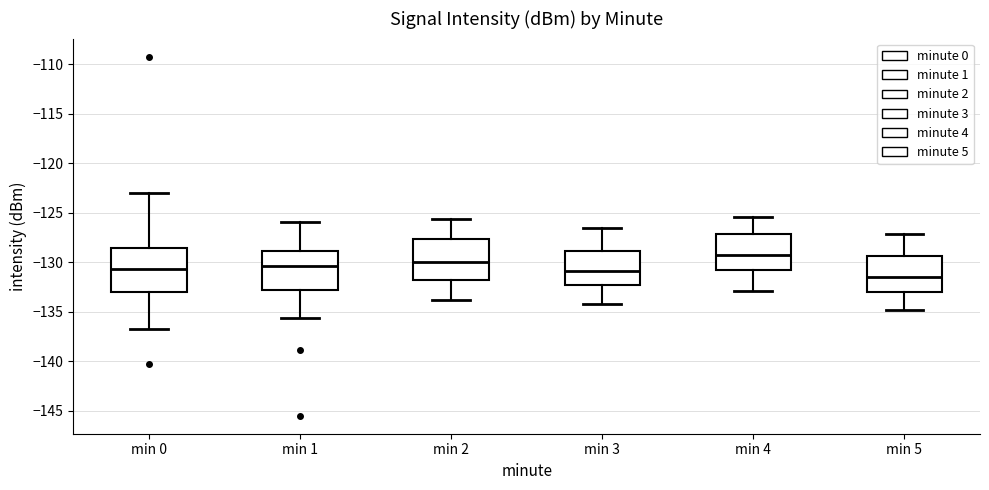

Where does the upper whisker of the box for min 2 end on the y-axis? The values are not printed on the chart, so give them approximately, as read against the axis.

-125.5